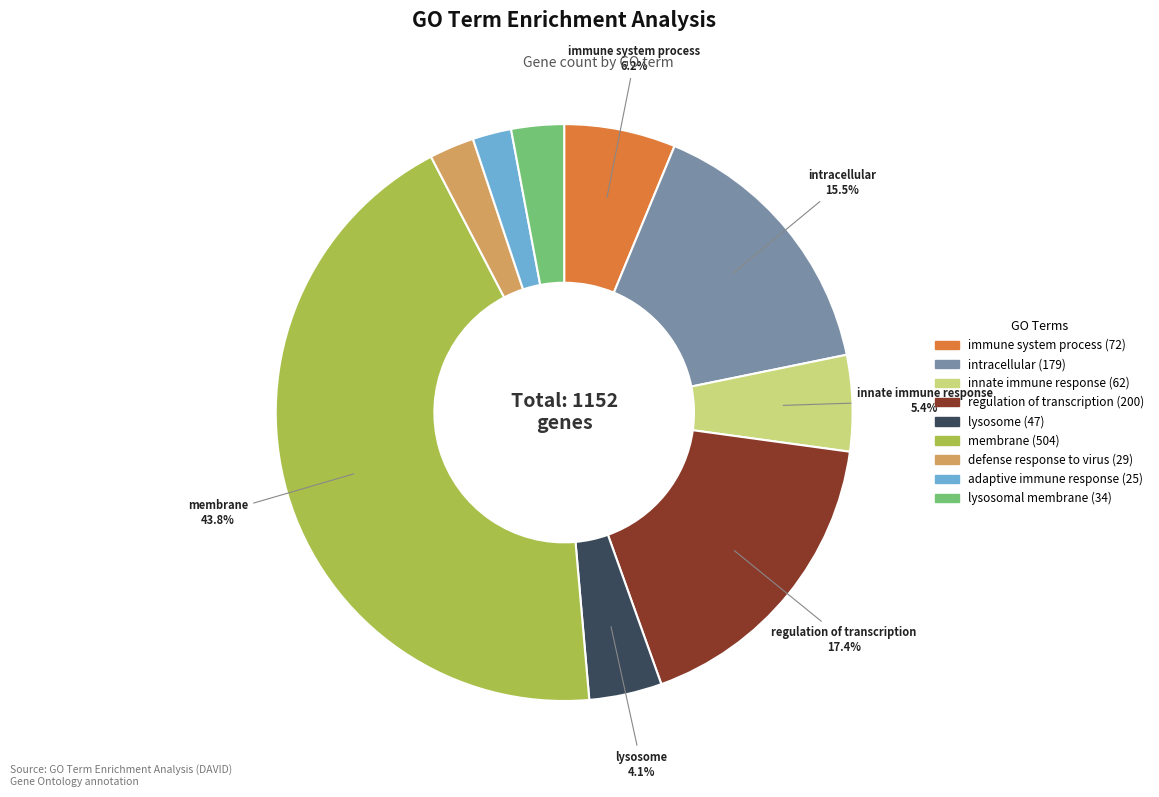

Is there a majority slice in this chart?

No